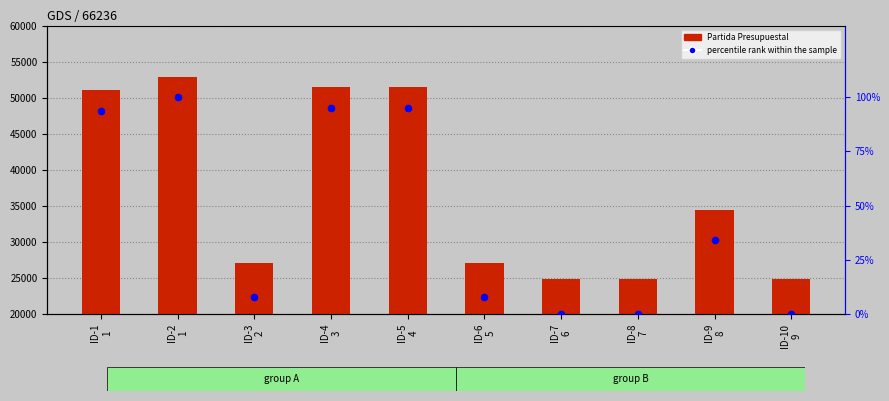

What is the total value across all series at ID-10
9?

24901.0